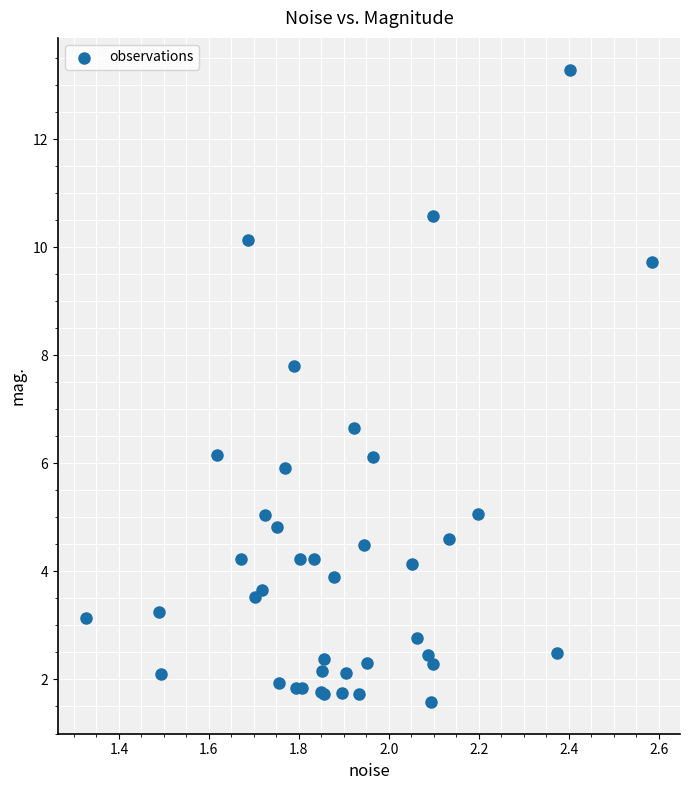

What Y value in the scatter plot is closest to 7?

6.7